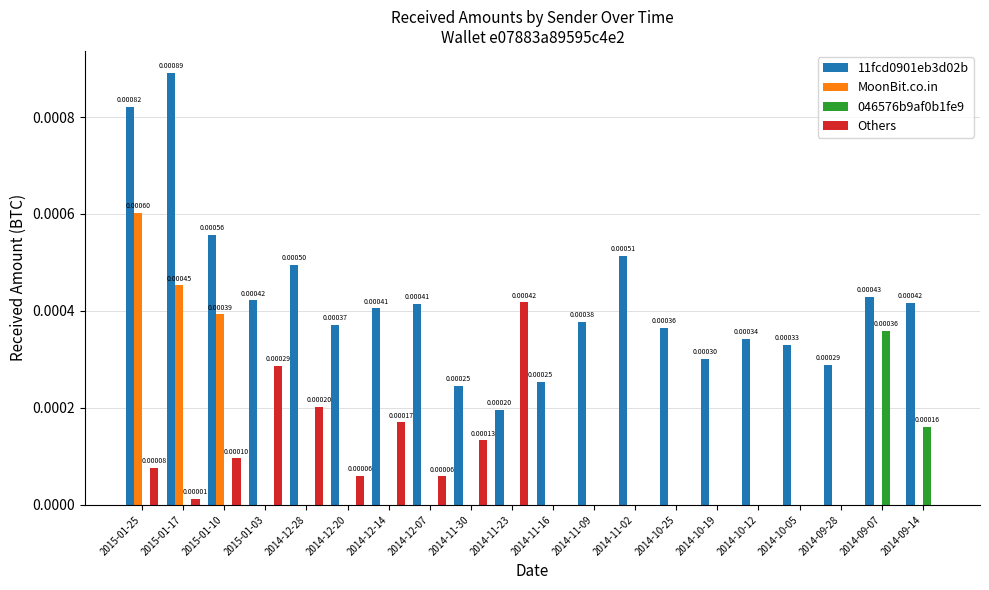

How many series are shown in this chart?

4